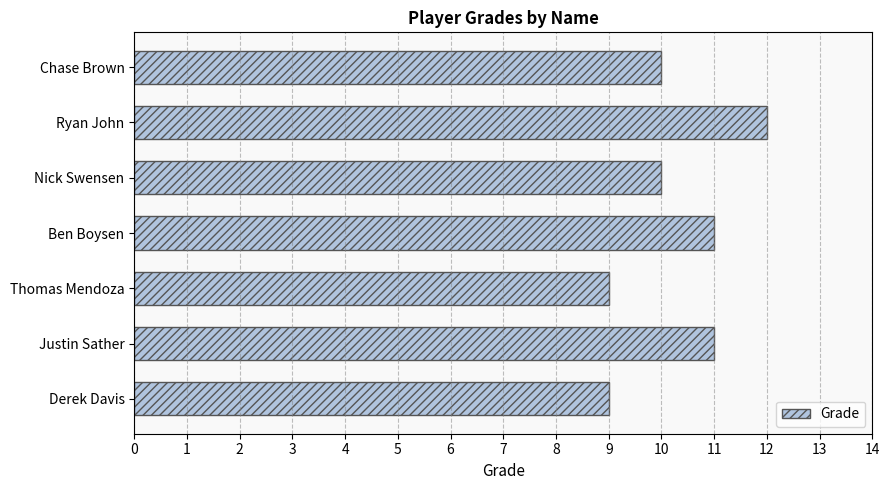

Is it true that the value at Justin Sather is 19?

False